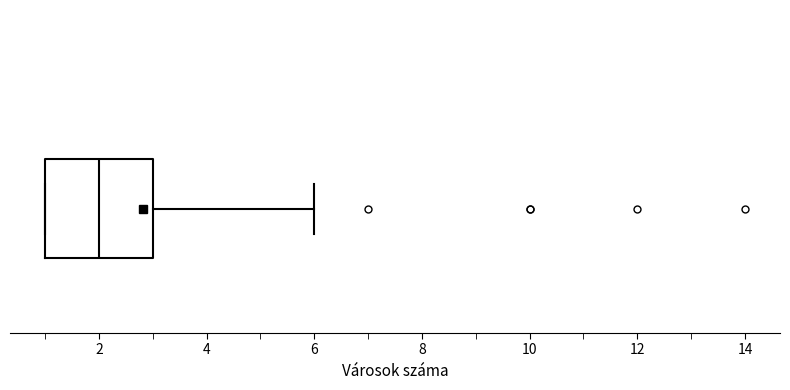

Read this box plot against the x-axis: the position of the median line, the range covered by the box, and the ends of both whiskers. The values are not printed on the chart, so give them approximately, as read against the axis.

median 2, box 1 to 3, whiskers 1 to 6